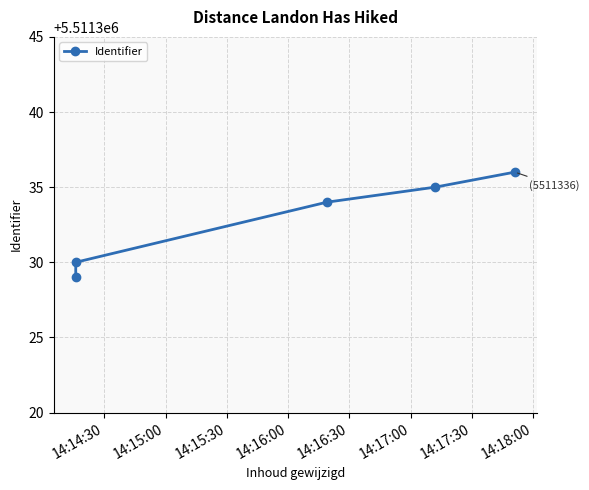

What is the greatest value displayed?

5511336